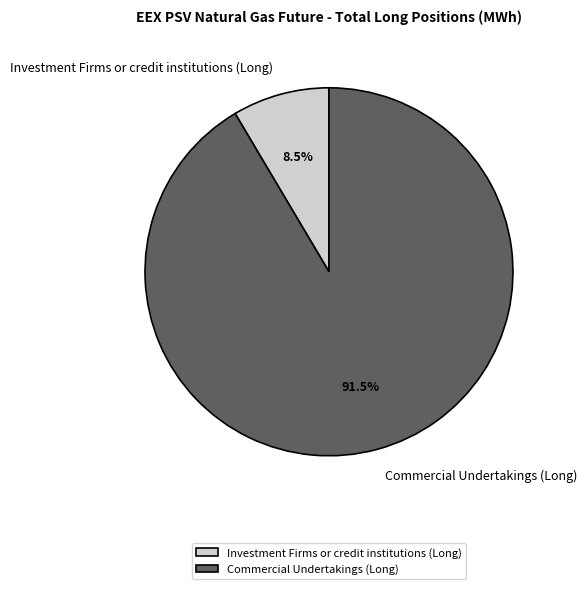

Which category accounts for the majority?

Commercial Undertakings (Long)